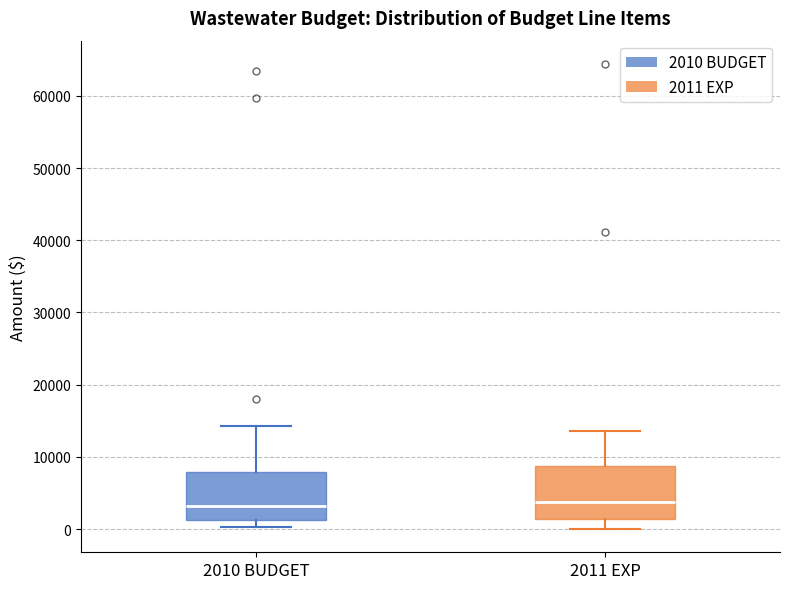

Reading left to right, transcribe this box plot: for each box, give where its median line is, the range the box spans, and where its two whiskers end, as read against the y-axis. The values are not printed on the chart, so give them approximately, as read against the axis.

2010 BUDGET: median 3000, box 1000 to 8000, whiskers 0 to 14000
2011 EXP: median 4000, box 1000 to 9000, whiskers 0 to 14000